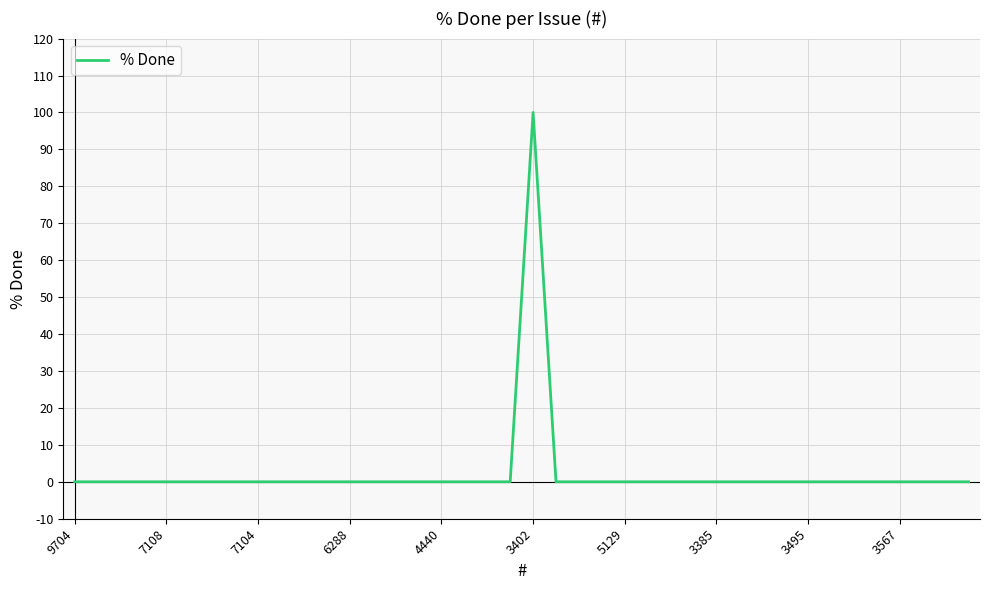

What is the greatest value displayed?

100